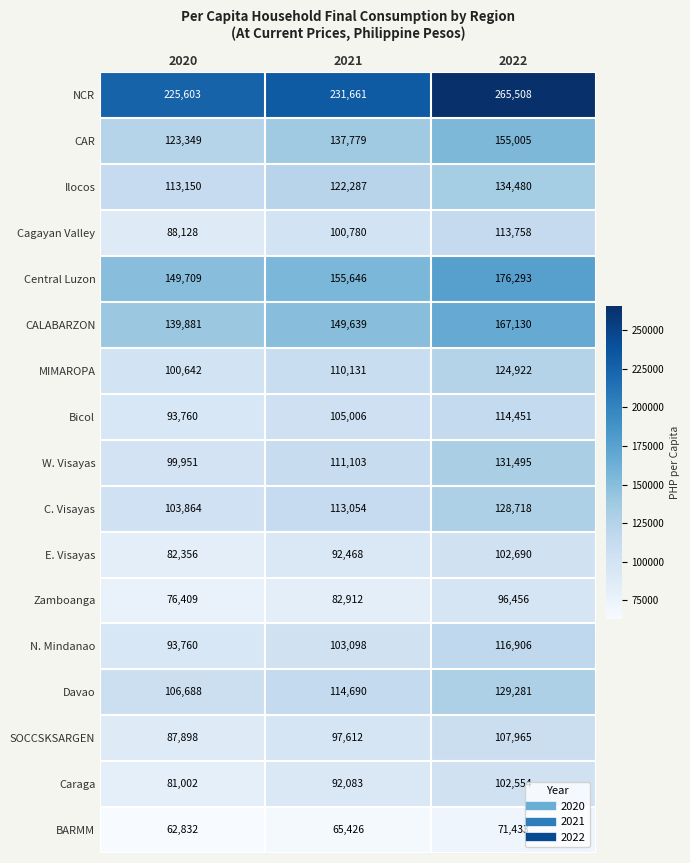

What is the sum of the Ilocos values at 2020 and 2021?

235437